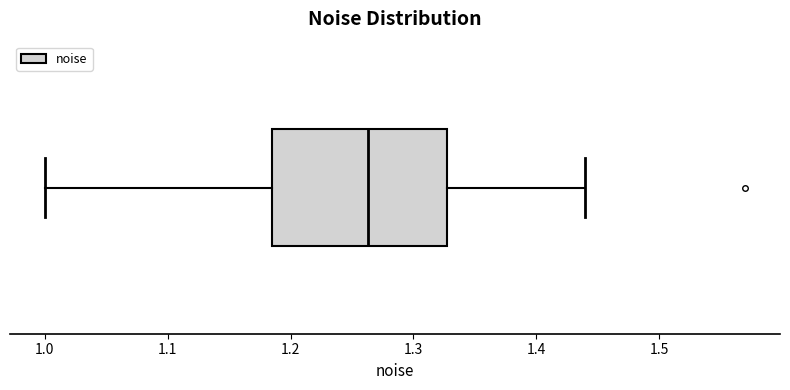

Read this box plot against the x-axis: the position of the median line, the range covered by the box, and the ends of both whiskers. The values are not printed on the chart, so give them approximately, as read against the axis.

median 1.26, box 1.18 to 1.33, whiskers 1.00 to 1.44